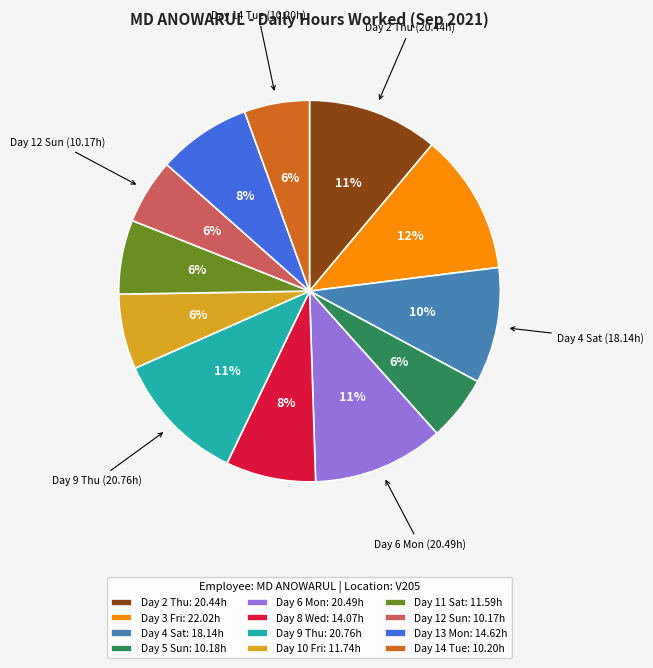

How many segments does this pie chart have?

12